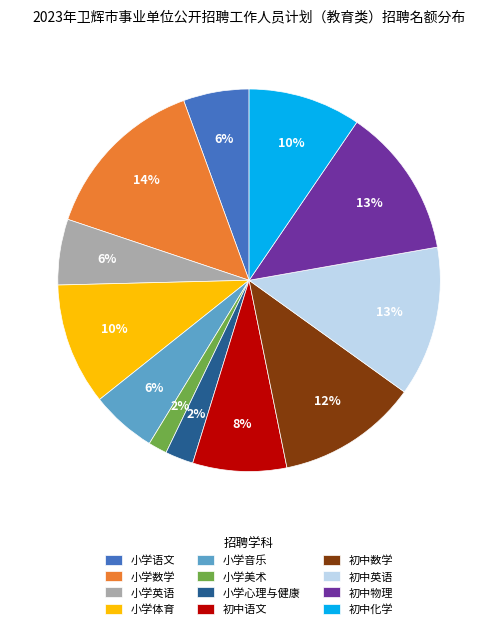

Count the number of slices in the pie.

12